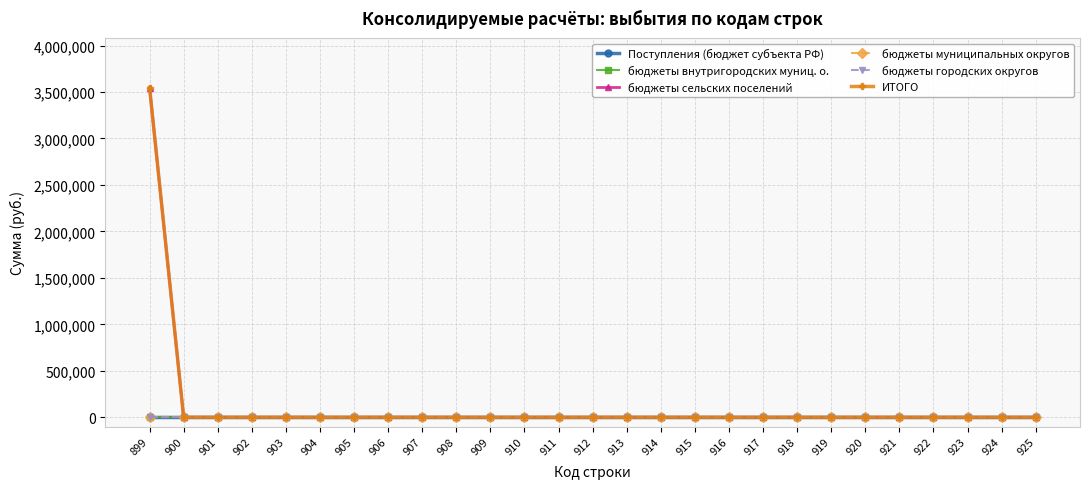

True or false: бюджеты сельских поселений has more than 2 interior local peaks.

False